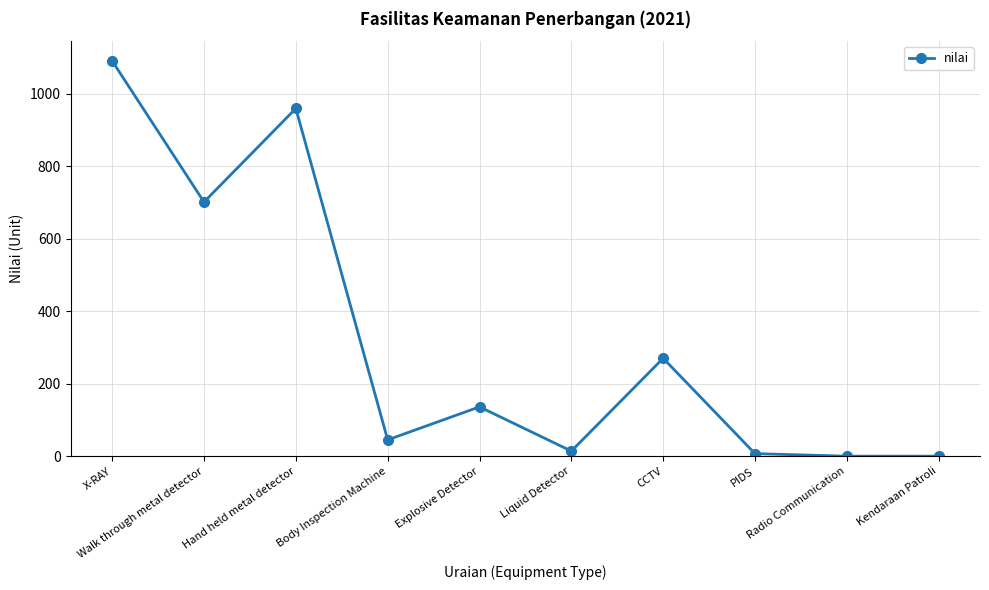

Reading right to left, extract all data points from this chart.

Kendaraan Patroli=0	Radio Communication=0	PIDS=7	CCTV=270	Liquid Detector=14	Explosive Detector=136	Body Inspection Machine=45	Hand held metal detector=959	Walk through metal detector=701	X-RAY=1090